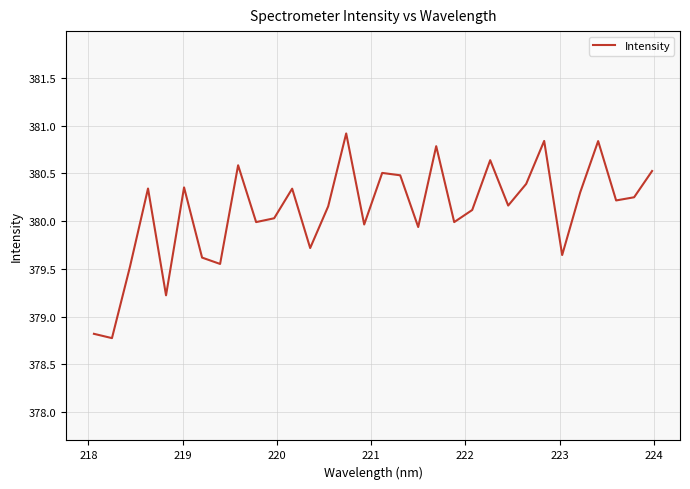

How many distinct data groups are displayed?

1